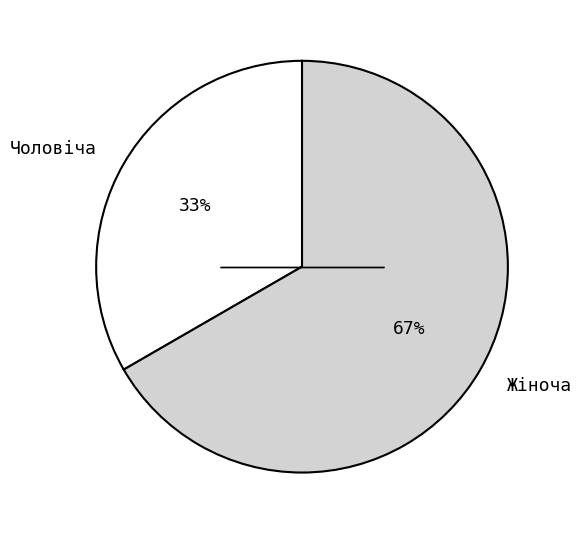

The Чоловіча slice represents 33% of the pie. True or false?

True